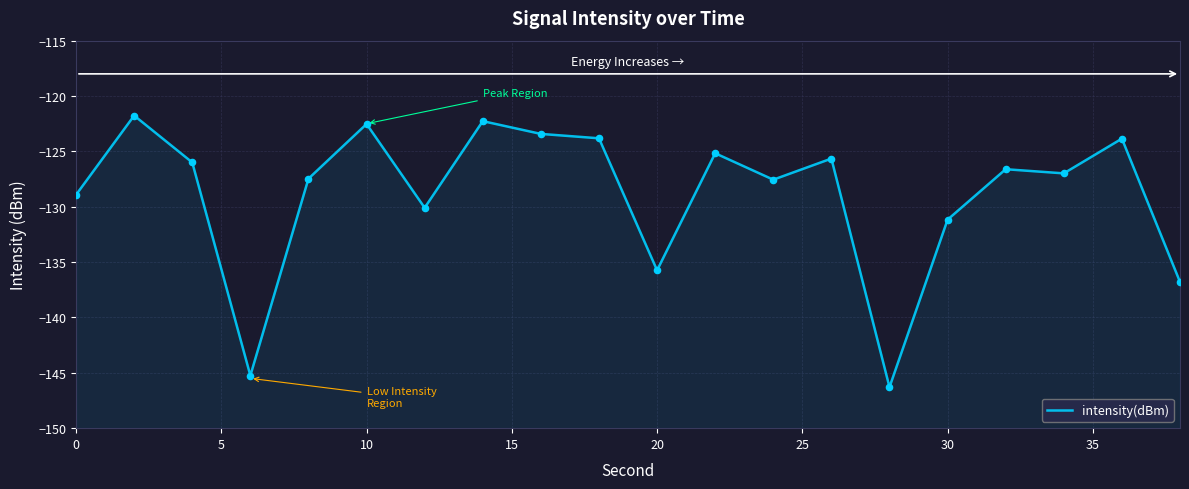

What is the change in value from 14 to 36?

-1.6